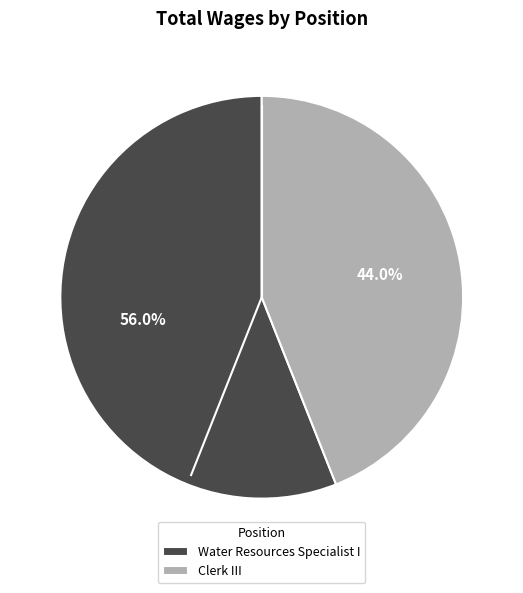

Which slice is the largest?

Water Resources Specialist I